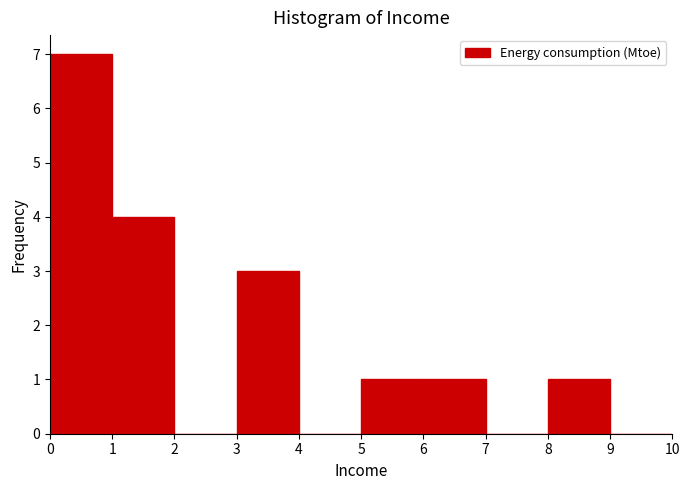

Reading left to right, transcribe this chart: for each bar, give the range it covers on the x-axis and its height. The values are not printed on the chart, so give them approximately, as read against the axis.

0 to 1: 7
1 to 2: 4
2 to 3: 0
3 to 4: 3
4 to 5: 0
5 to 6: 1
6 to 7: 1
7 to 8: 0
8 to 9: 1
9 to 10: 0